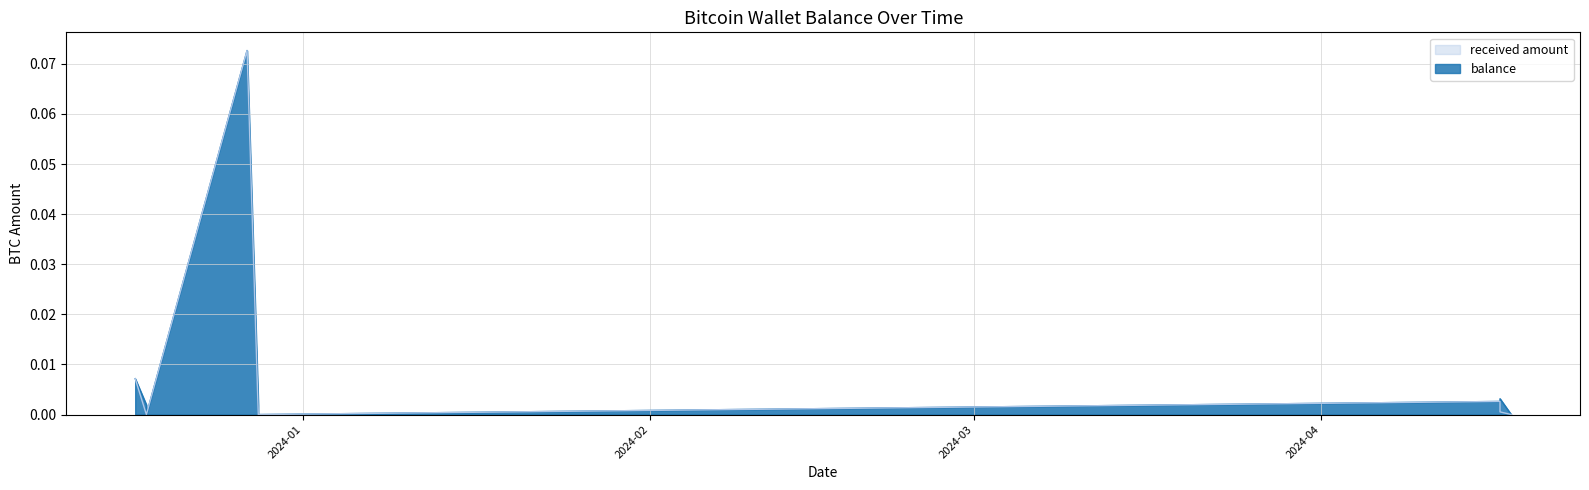

How many values in the received amount series exceed 0?

4